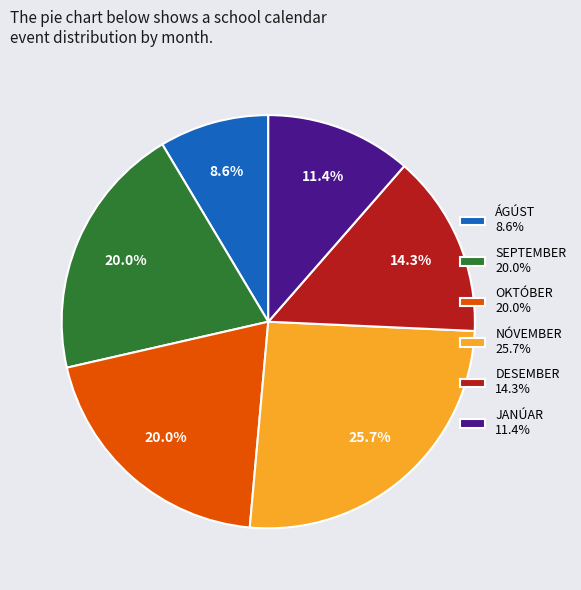

Does DESEMBER 14.3% account for over 50% of the chart?

No